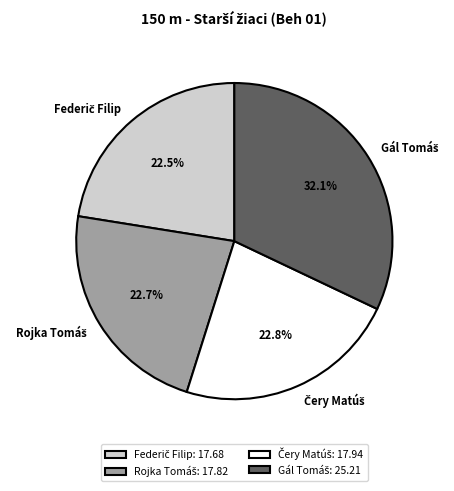

Count the number of slices in the pie.

4